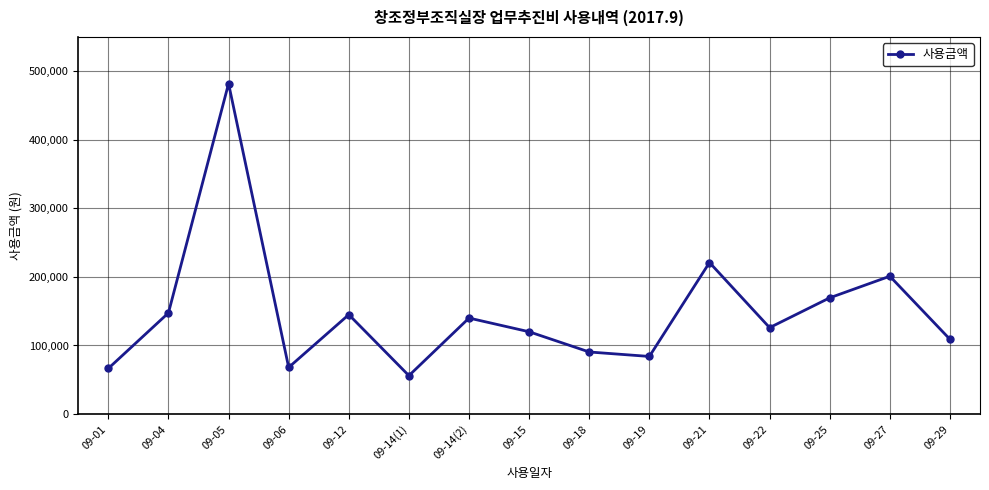

What position from the right is 09-27?

2